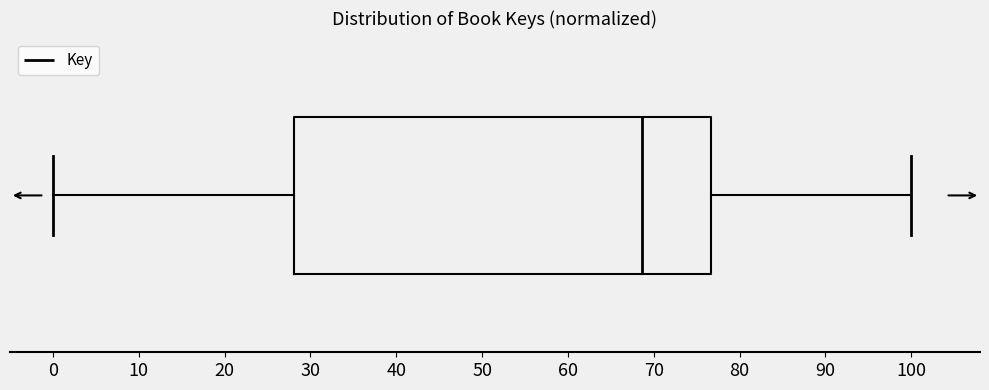

Transcribe this box plot: give where the median line is, the range the box spans, and where the two whiskers end, as read against the x-axis. The values are not printed on the chart, so give them approximately, as read against the axis.

median 69, box 28 to 77, whiskers 0 to 100